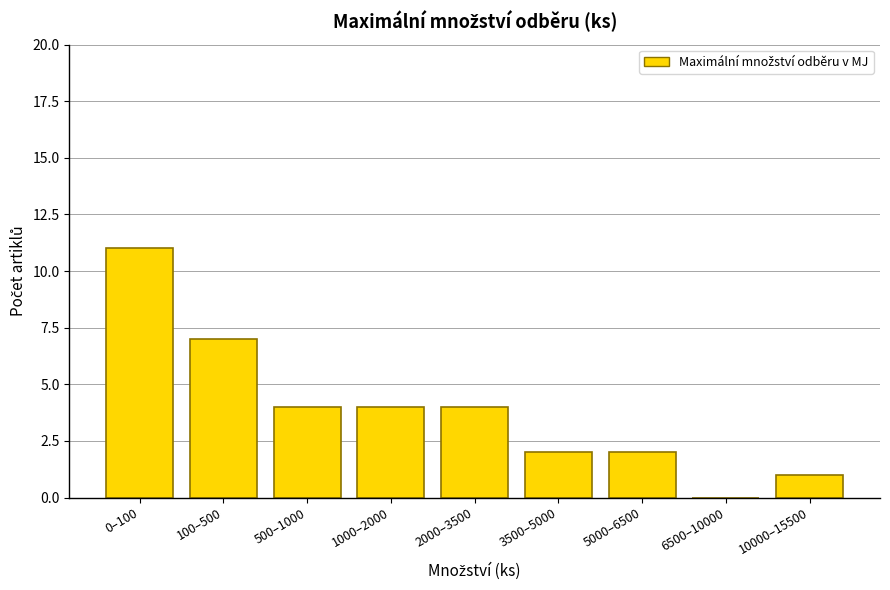

Reading left to right, list all the values displayed in this chart.

0–100=11	100–500=7	500–1000=4	1000–2000=4	2000–3500=4	3500–5000=2	5000–6500=2	6500–10000=0	10000–15500=1